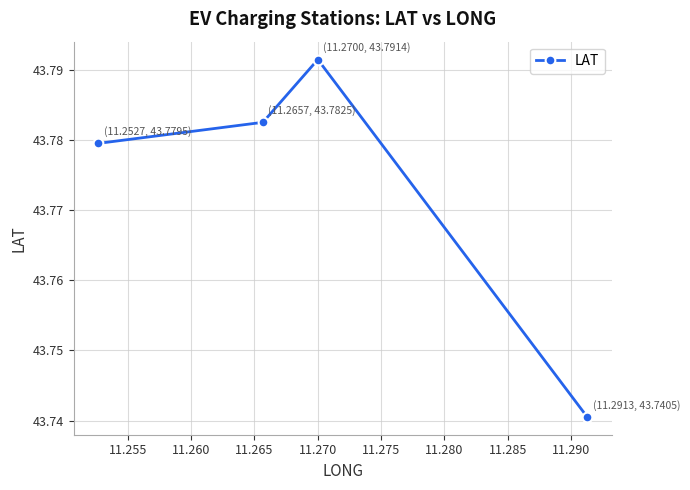

Count the values in the range 43 to 44.

4